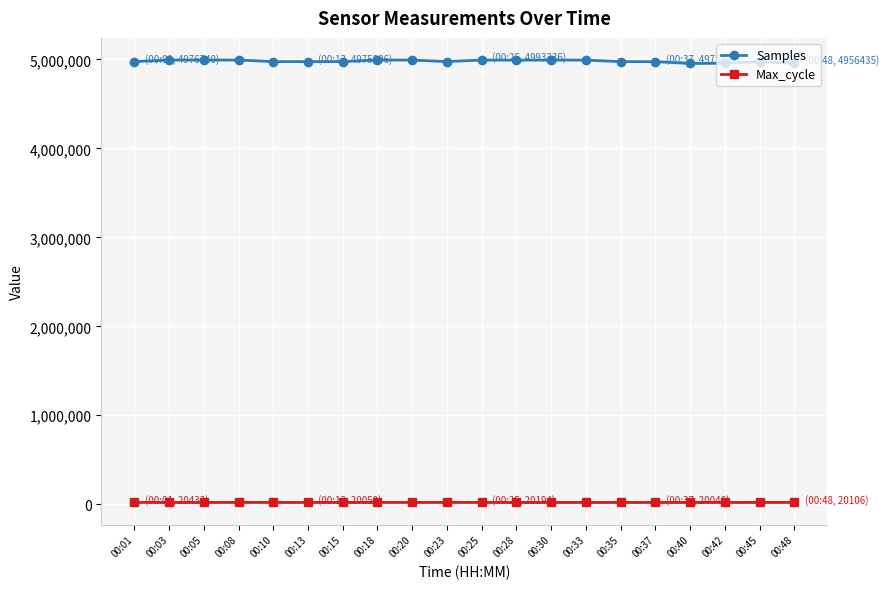

What are all the series names shown in the legend?

Samples, Max_cycle